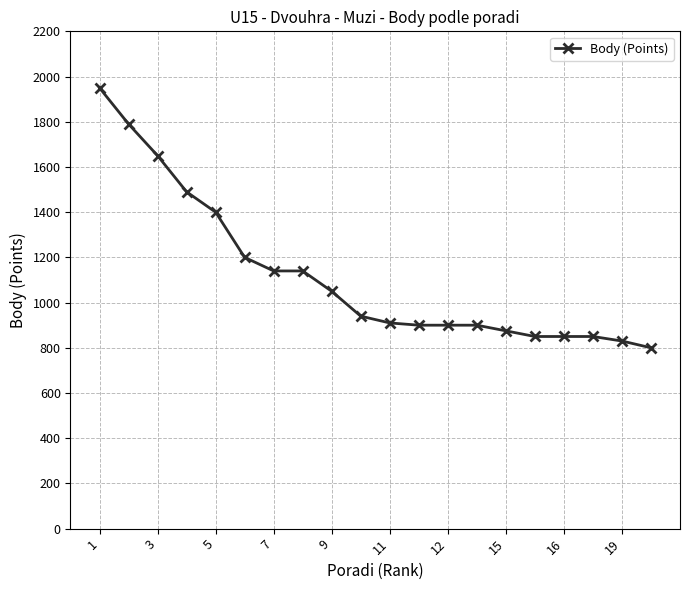

What is the difference between the second highest and second lowest values?

960